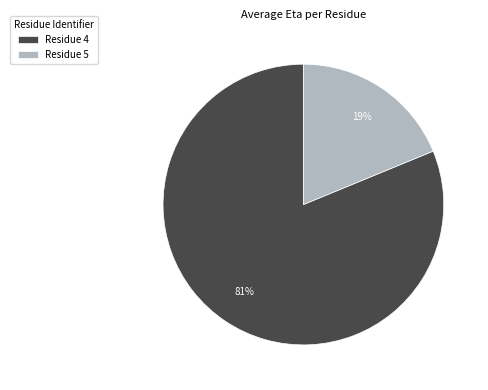

To the nearest percent, what is the average slice percentage?

50%